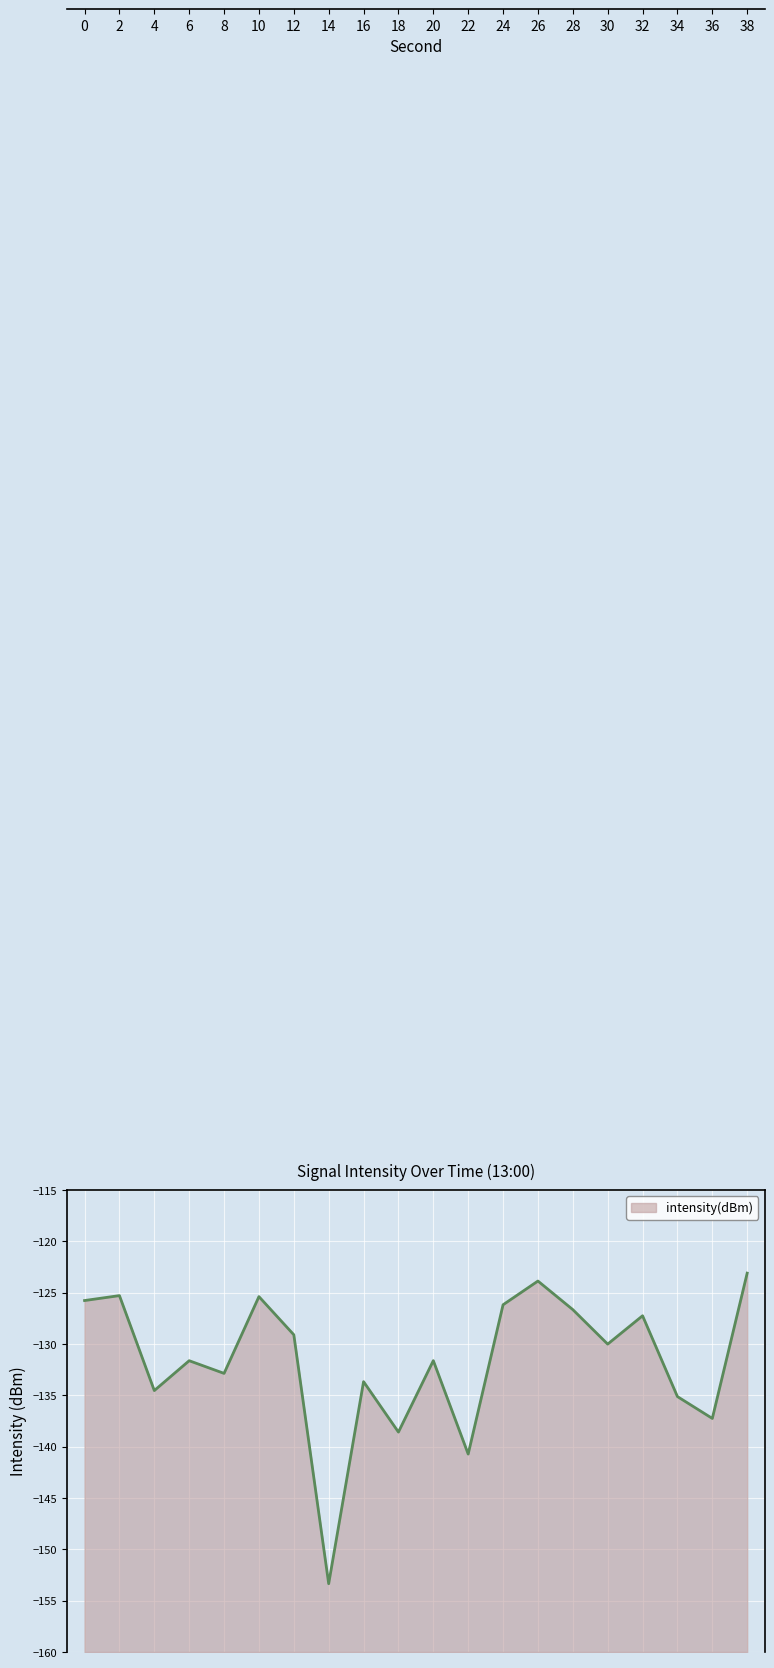

List the labels in order of value, largest first.

38, 26, 2, 10, 0, 24, 28, 32, 12, 30, 20, 6, 8, 16, 4, 34, 36, 18, 22, 14